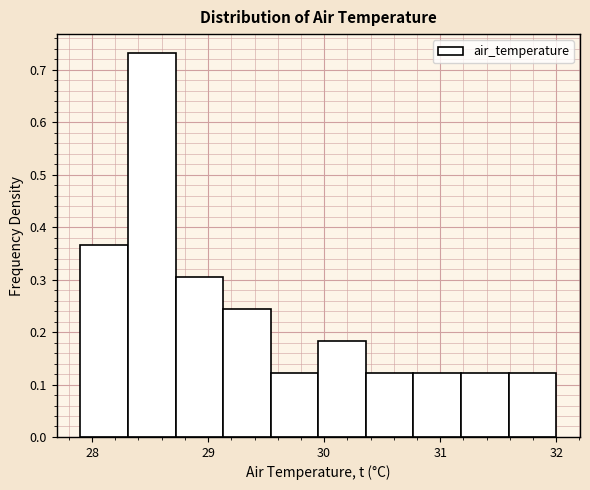

Which range on the x-axis has the tallest bar?

28.31 to 28.72